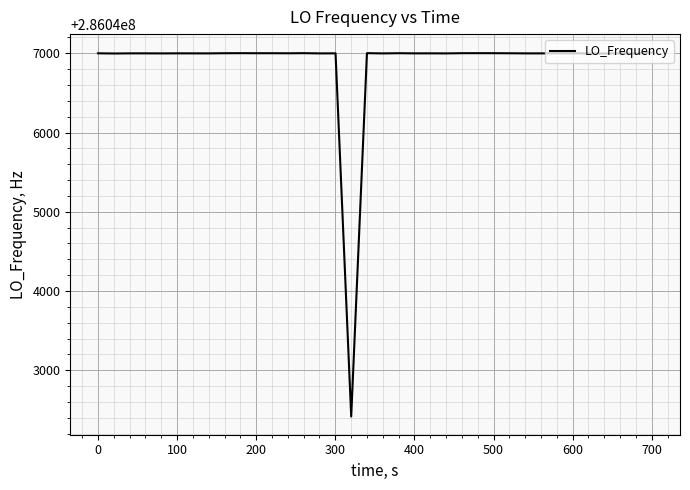

What is the difference between the maximum and minimum values?

4595.1